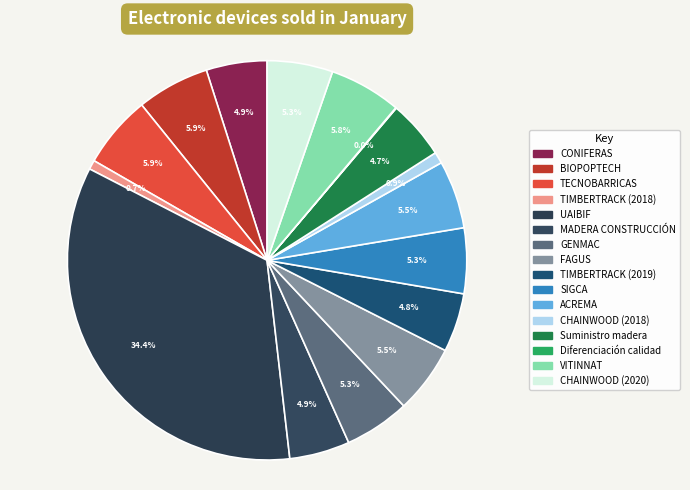

Which slice is the largest?

UAIBIF